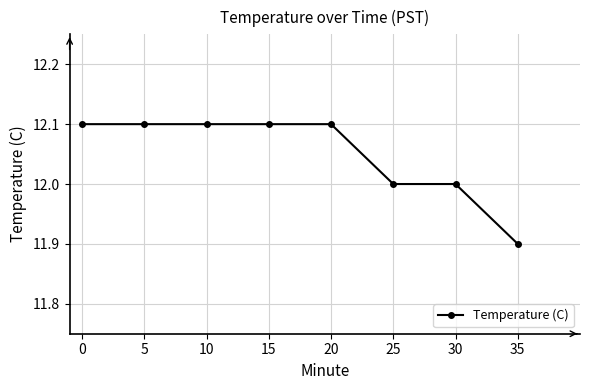

What is the value of the 1st point from the left?

12.1